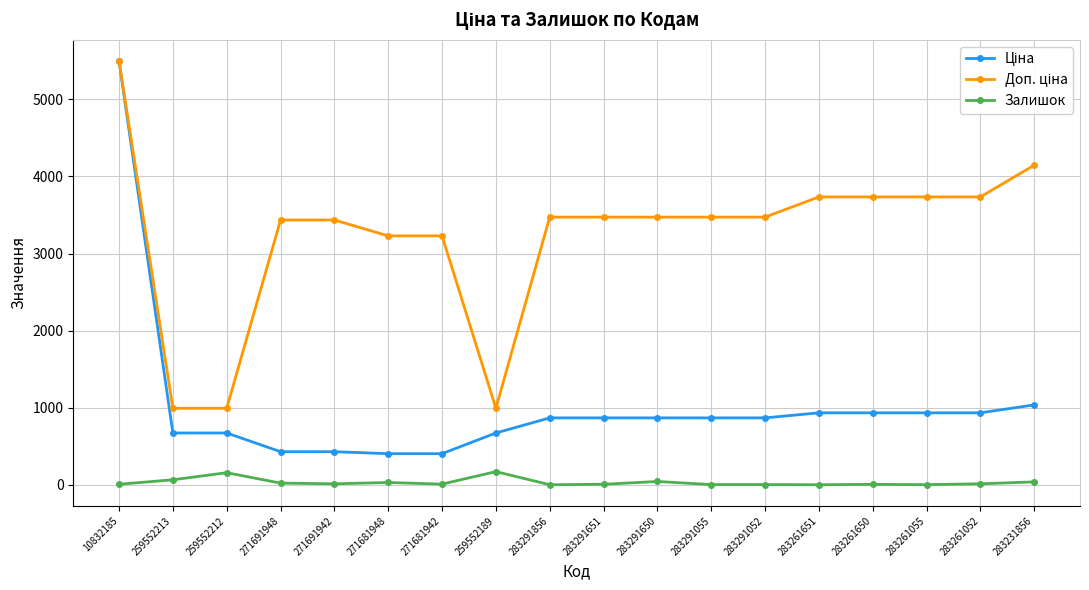

What is the greatest value displayed?

5497.3